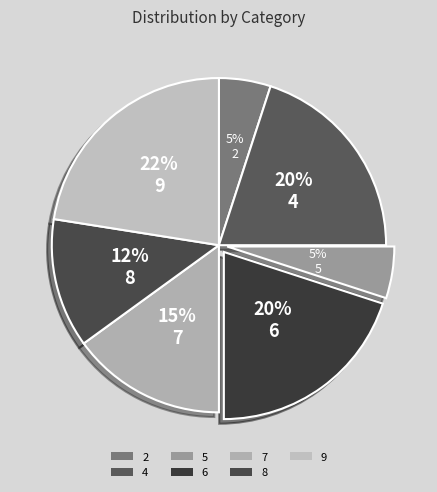

Count the number of slices in the pie.

7